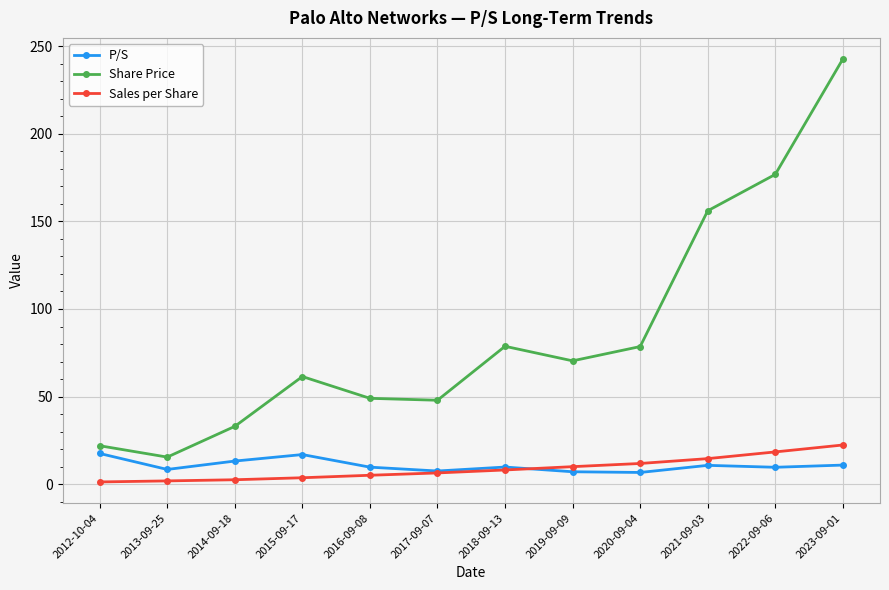

At which category is the sum across all series the highest?

2023-09-01